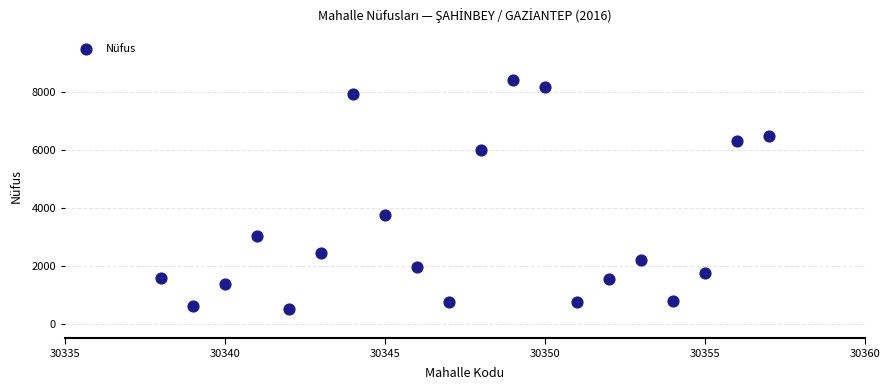

What Y value in the scatter plot is closest to 4472?

3749